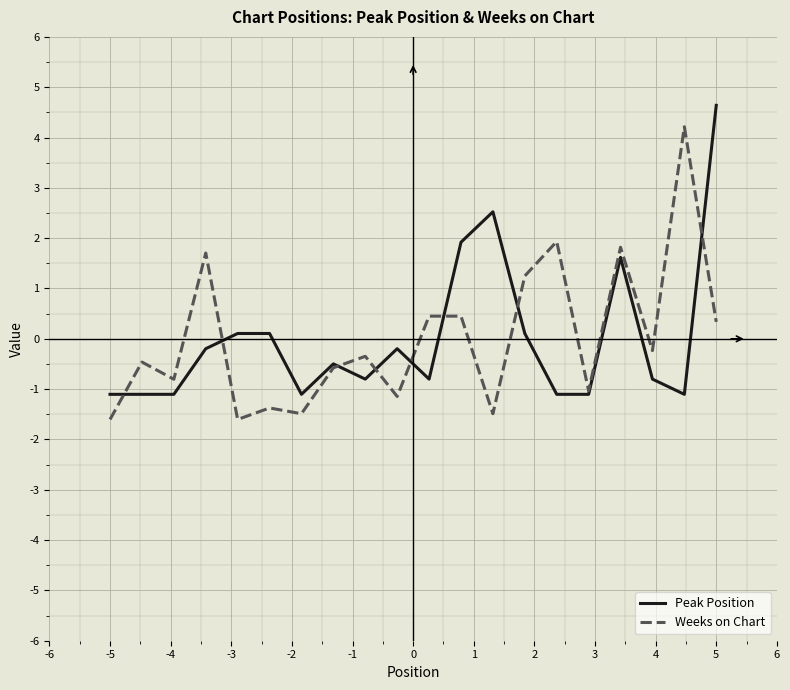

What is the greatest value displayed?

4.6